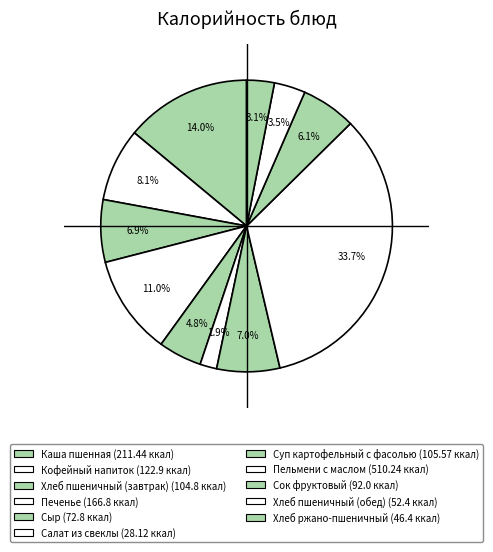

What percentage is NOT represented by Сок фруктовый?

93.9%